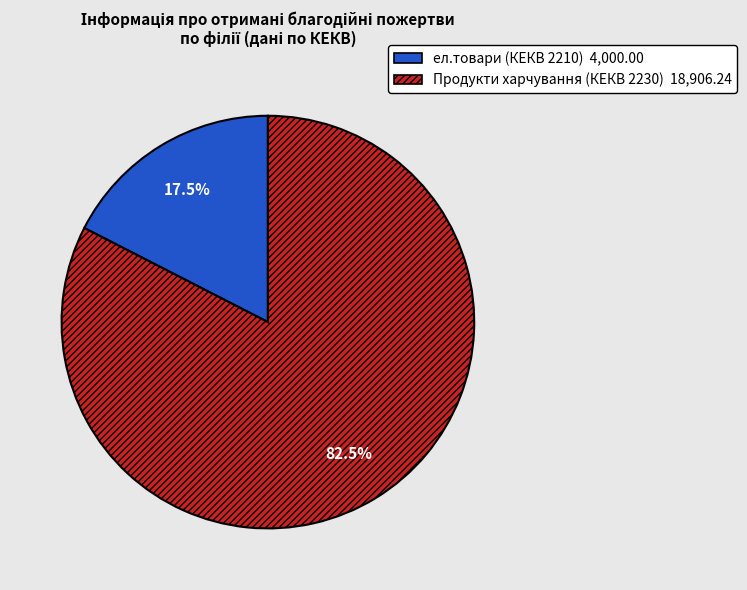

Which has a higher value, ел.товари (КЕКВ 2210) or Продукти харчування (КЕКВ 2230)?

Продукти харчування (КЕКВ 2230)